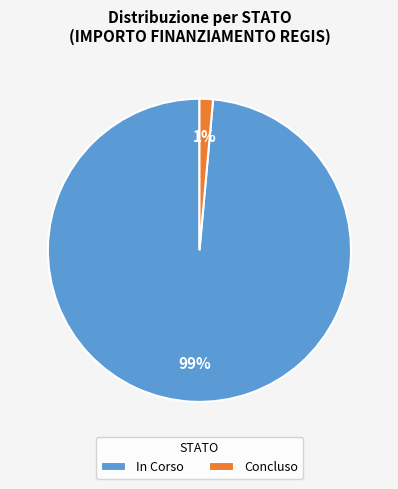

The In Corso slice represents 99% of the pie. True or false?

True